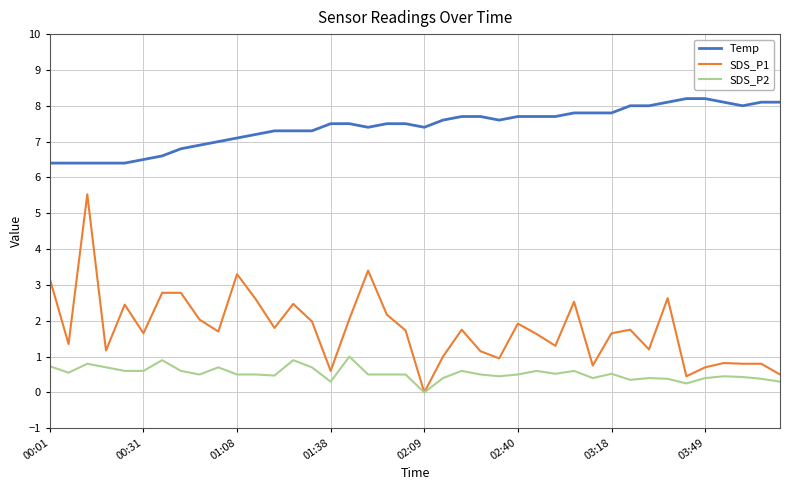

What is the greatest value displayed?

8.2